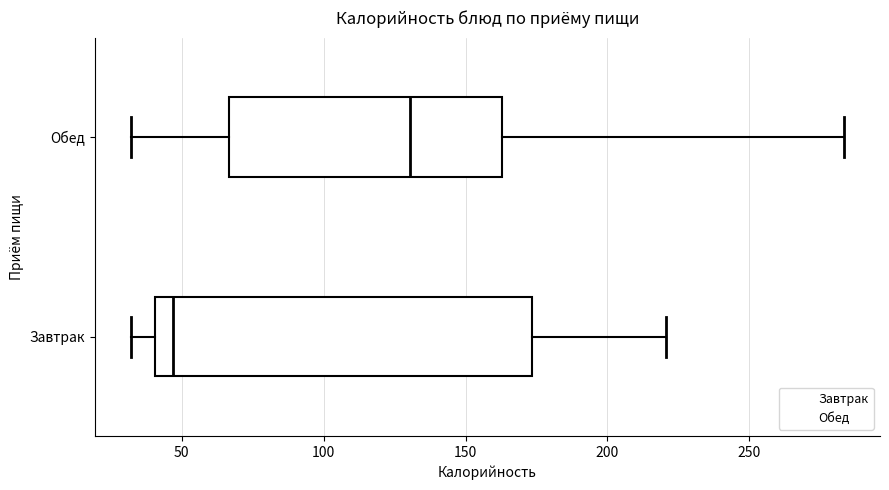

Reading bottom to top, read every box against the x-axis: the position of its median line, the range the box covers, and the ends of its whiskers. The values are not printed on the chart, so give them approximately, as read against the axis.

Завтрак: median 45, box 40 to 175, whiskers 30 to 220
Обед: median 130, box 65 to 165, whiskers 30 to 285